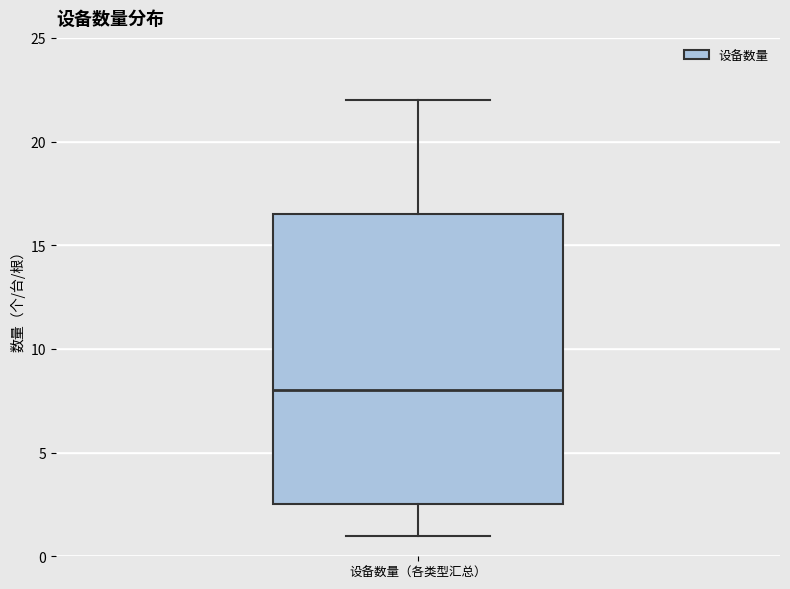

Transcribe this box plot: give where the median line is, the range the box spans, and where the two whiskers end, as read against the y-axis. The values are not printed on the chart, so give them approximately, as read against the axis.

median 8.0, box 2.5 to 16.5, whiskers 1.0 to 22.0